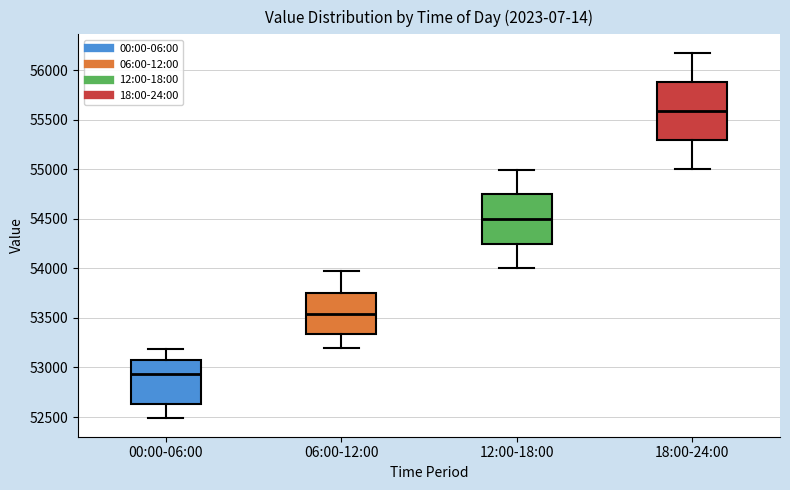

Reading left to right, read every box against the y-axis: the position of its median line, the range the box covers, and the ends of its whiskers. The values are not printed on the chart, so give them approximately, as read against the axis.

00:00-06:00: median 52950, box 52650 to 53050, whiskers 52500 to 53200
06:00-12:00: median 53550, box 53350 to 53750, whiskers 53200 to 53950
12:00-18:00: median 54500, box 54250 to 54750, whiskers 54000 to 55000
18:00-24:00: median 55600, box 55300 to 55900, whiskers 55000 to 56200